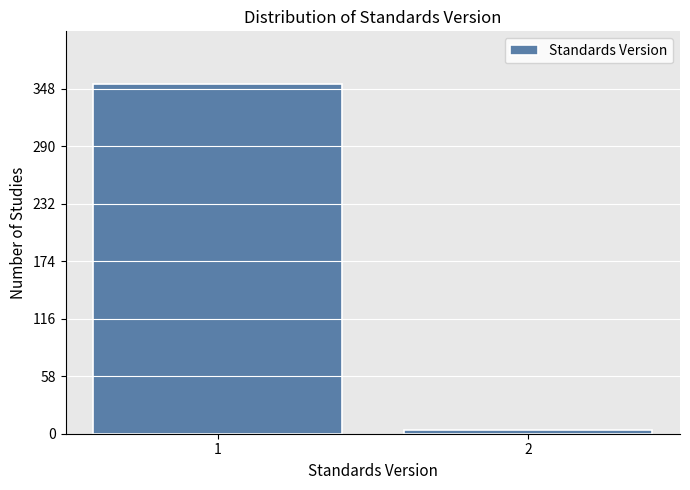

Reading right to left, list all the values displayed in this chart.

2=4	1=353